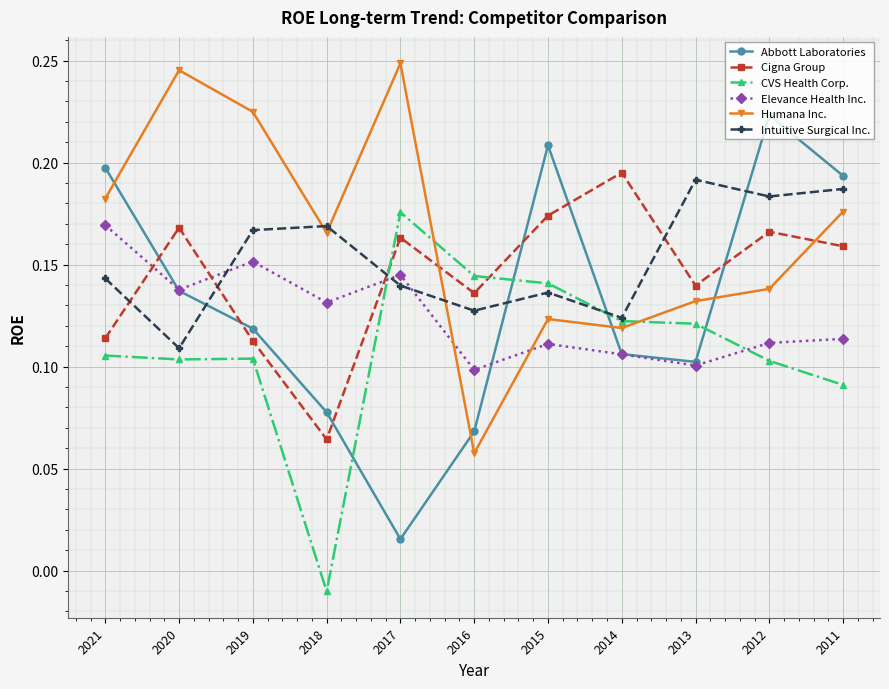

Which series ends up on top after the final intersection of Intuitive Surgical Inc. and Abbott Laboratories?

Abbott Laboratories